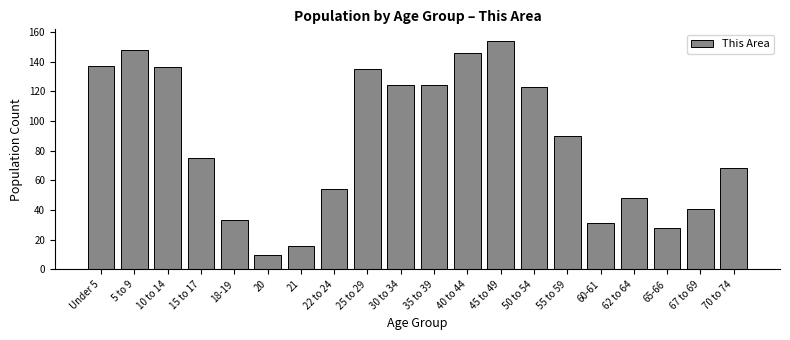

Reading left to right, transcribe all the data shown in this chart.

137	148	136	75	33	10	16	54	135	124	124	146	154	123	90	31	48	28	41	68